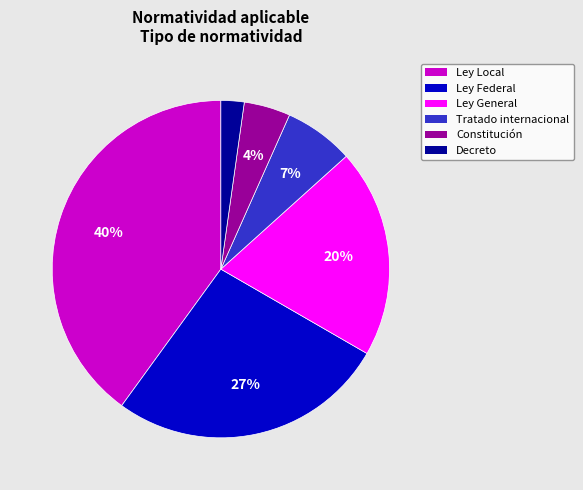

Is it true that Ley Local is 40% of the pie?

True